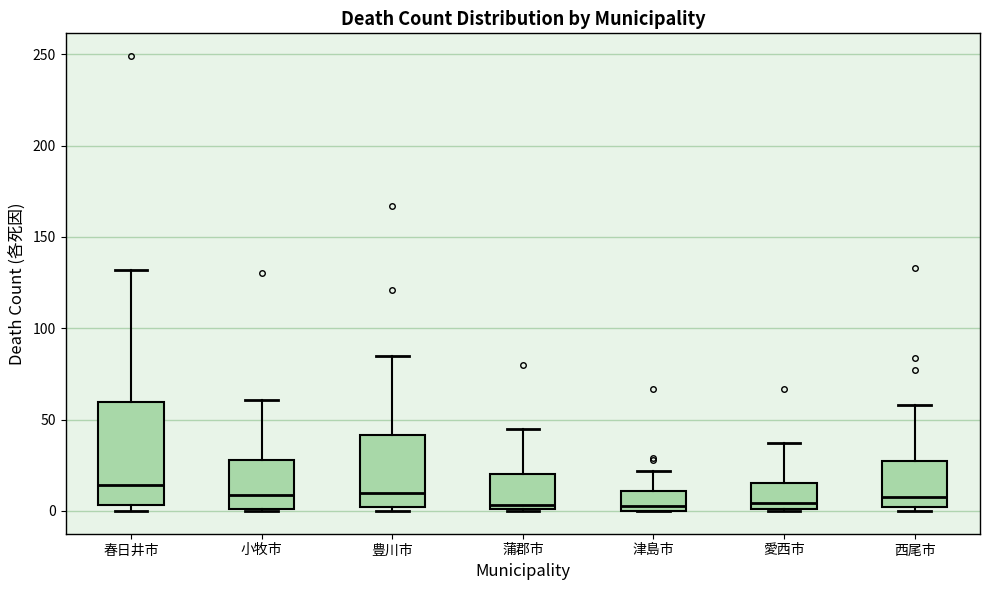

Reading left to right, transcribe this box plot: for each box, give where its median line is, the range the box spans, and where its two whiskers end, as read against the y-axis. The values are not printed on the chart, so give them approximately, as read against the axis.

春日井市: median 15, box 5 to 60, whiskers 0 to 130
小牧市: median 10, box 0 to 30, whiskers 0 to 60
豊川市: median 10, box 0 to 40, whiskers 0 (just below the box's lower edge) to 85
蒲郡市: median 5, box 0 to 20, whiskers 0 to 45
津島市: median 5, box 0 to 10, whiskers 0 to 20
愛西市: median 5, box 0 to 15, whiskers 0 to 35
西尾市: median 10, box 0 to 25, whiskers 0 (just below the box's lower edge) to 60